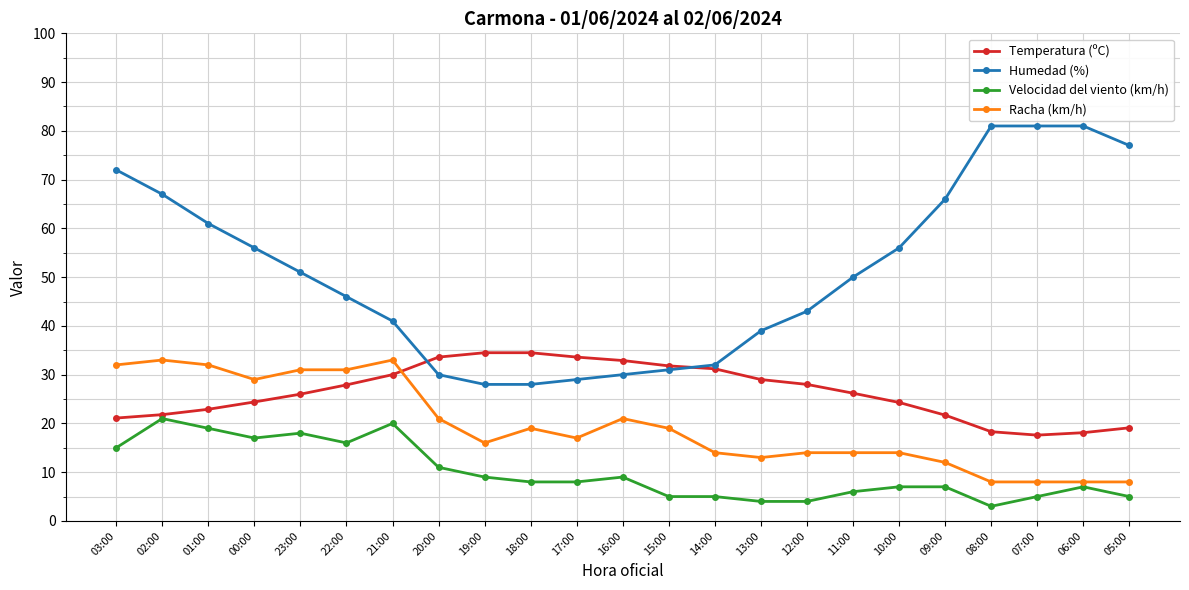

Is it true that Velocidad del viento (km/h) equals 15.0 at 03:00?

True